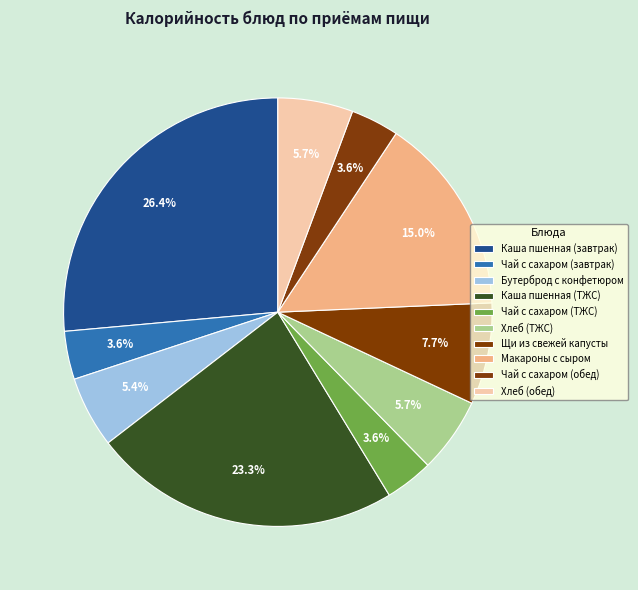

Which category has the biggest portion of the pie?

Каша пшенная (завтрак)